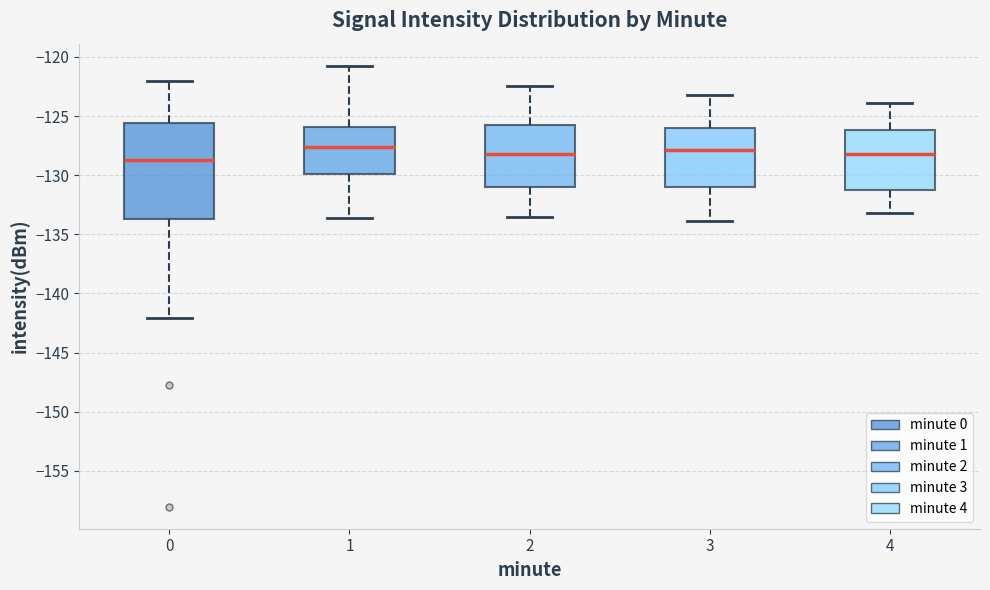

Comparing the boxes themselves (not the whiskers), which one is the tallest?

0